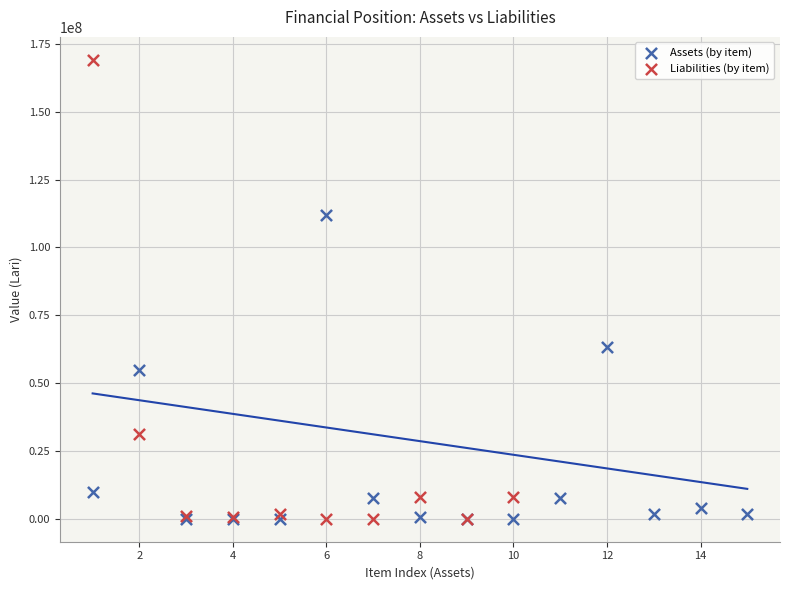

Which series has the largest Y range (max minus min)?

Liabilities (by item)